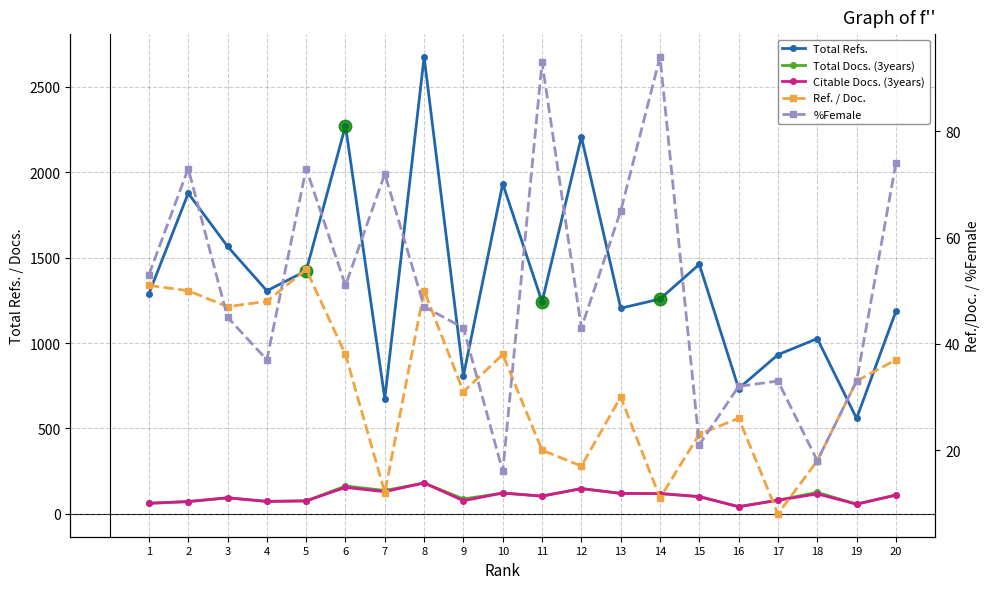

Reading left to right, transcribe all the data shown in this chart.

Total Refs.: 1=1289	2=1877	3=1566	4=1306	5=1423	6=2272	7=674	8=2675	9=808	10=1933	11=1241	12=2207	13=1204	14=1258	15=1461	16=734	17=932	18=1026	19=559	20=1186
Total Docs. (3years): 1=62	2=72	3=94	4=73	5=76	6=163	7=137	8=181	9=87	10=122	11=104	12=148	13=120	14=119	15=101	16=42	17=80	18=126	19=57	20=110
Citable Docs. (3years): 1=62	2=72	3=94	4=73	5=76	6=155	7=130	8=181	9=77	10=122	11=104	12=148	13=120	14=119	15=101	16=42	17=80	18=117	19=57	20=110
Ref. / Doc.: 1=51	2=50	3=47	4=48	5=54	6=38	7=12	8=50	9=31	10=38	11=20	12=17	13=30	14=11	15=23	16=26	17=8	18=18	19=33	20=37
%Female: 1=53	2=73	3=45	4=37	5=73	6=51	7=72	8=47	9=43	10=16	11=93	12=43	13=65	14=94	15=21	16=32	17=33	18=18	19=33	20=74